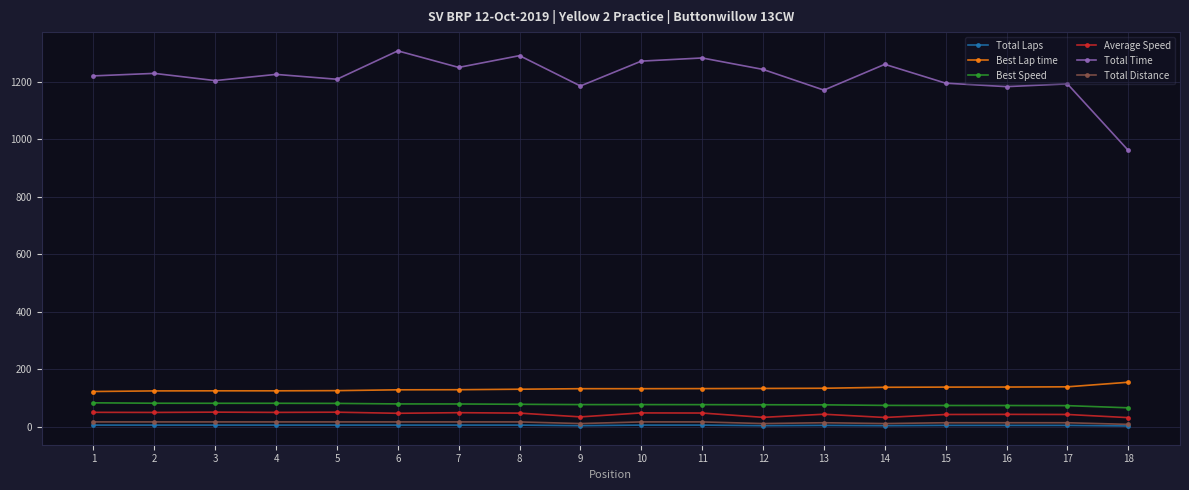

True or false: Best Speed and Total Time intersect in this chart.

False